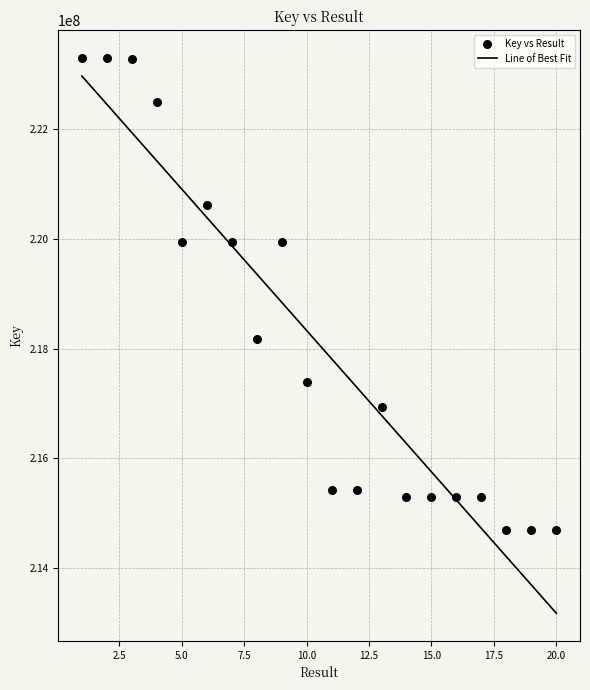

What is the range of Y values (max minus min)?

8609527